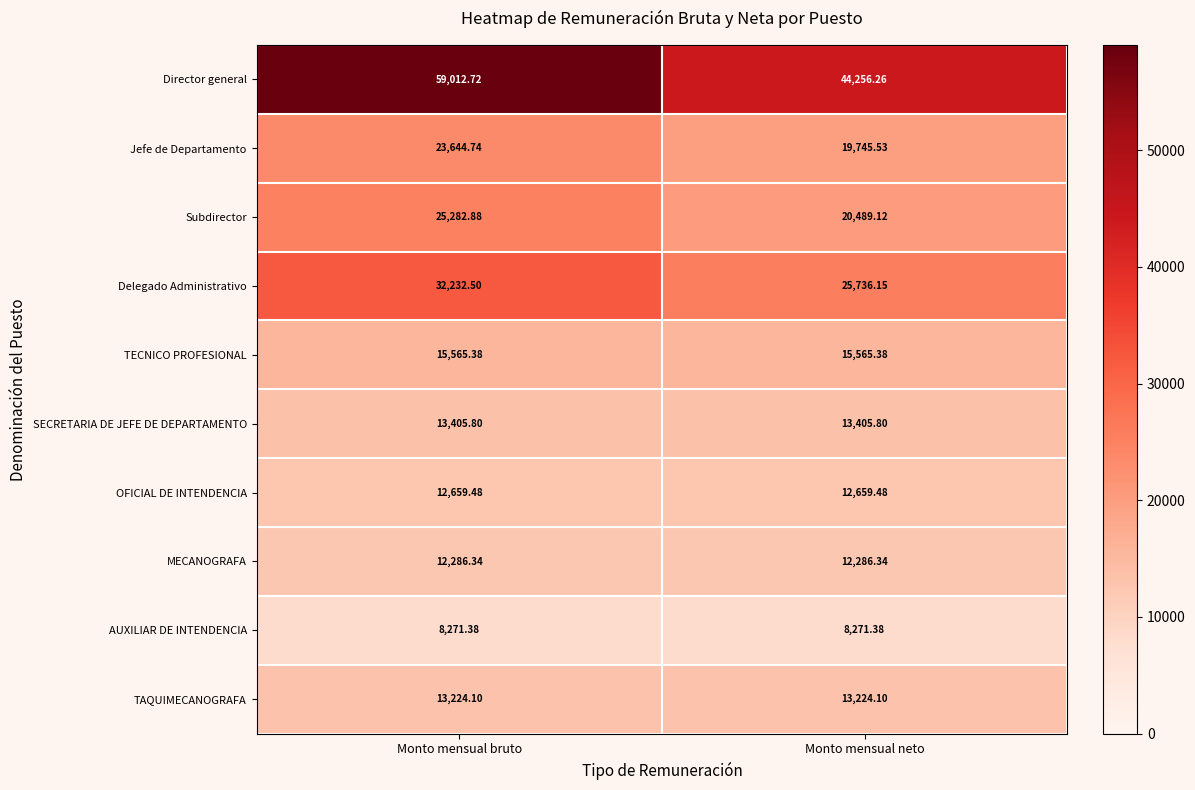

Rank the series by their maximum value, from lowest to highest.

AUXILIAR DE INTENDENCIA, MECANOGRAFA, OFICIAL DE INTENDENCIA, TAQUIMECANOGRAFA, SECRETARIA DE JEFE DE DEPARTAMENTO, TECNICO PROFESIONAL, Jefe de Departamento, Subdirector, Delegado Administrativo, Director general